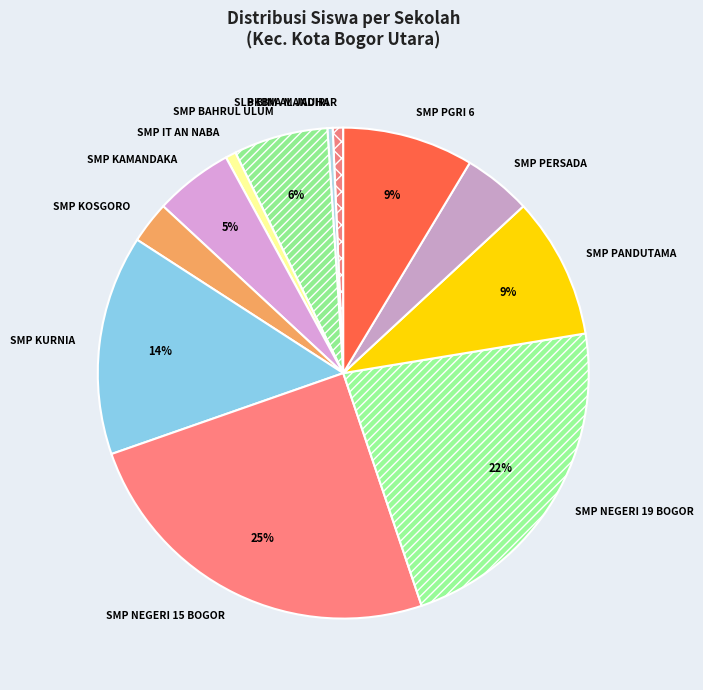

Is there a majority slice in this chart?

No